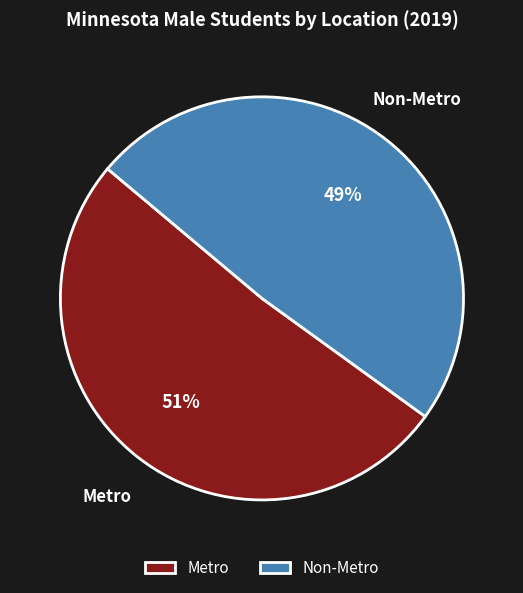

To the nearest percent, what is the combined percentage of Non-Metro and Metro?

100%